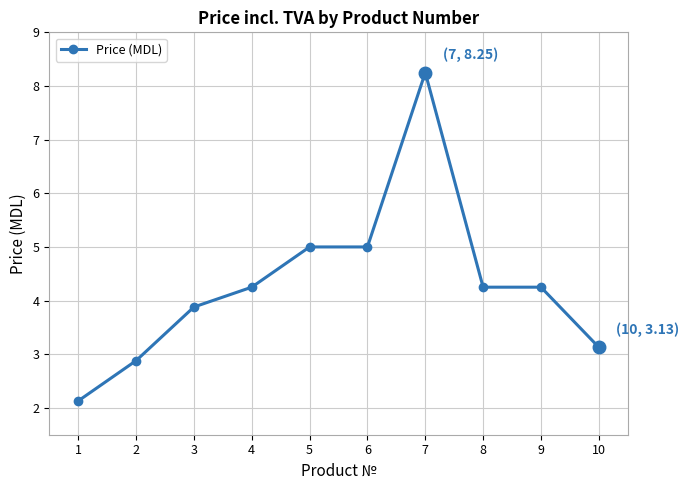

Which category has the highest value across all series?

7